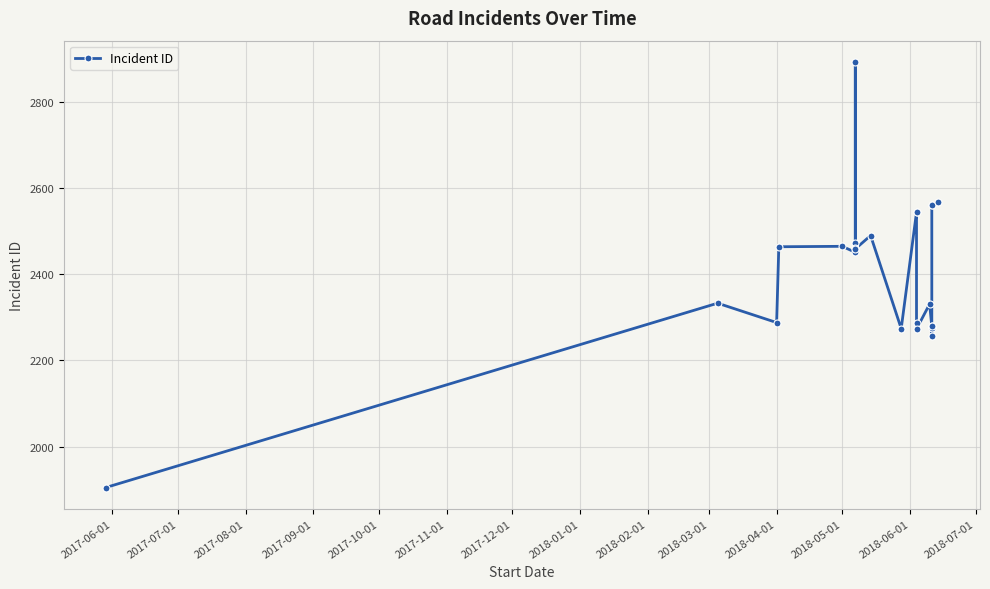

How many data points are less than 2451?

13